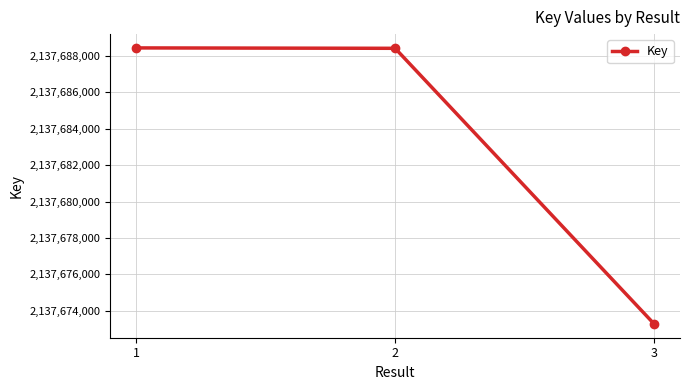

What is the change in value from 2 to 3?

-15150